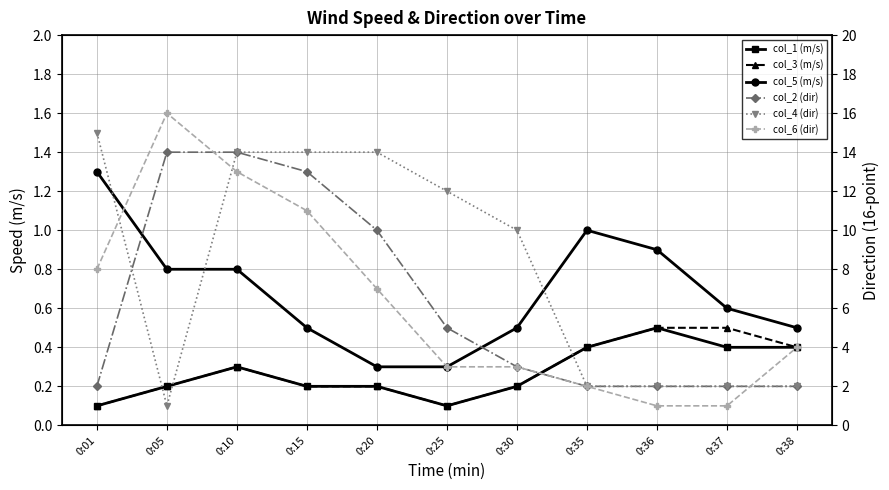

At which category does the chart reach its peak across all series?

0:05